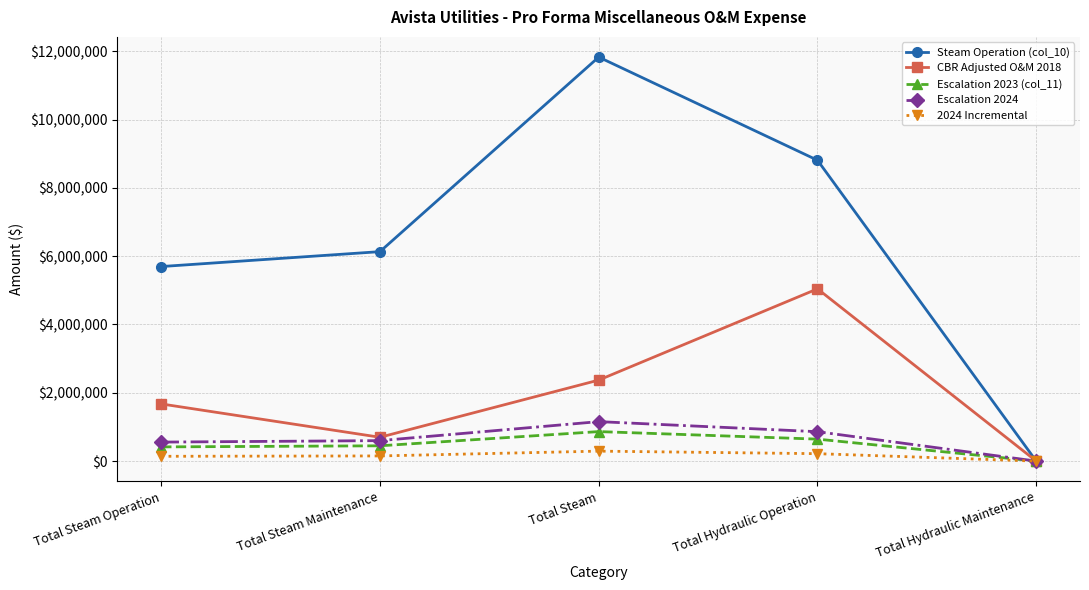

Between Total Steam Operation and Total Hydraulic Maintenance, which series saw the biggest shift?

Steam Operation (col_10)